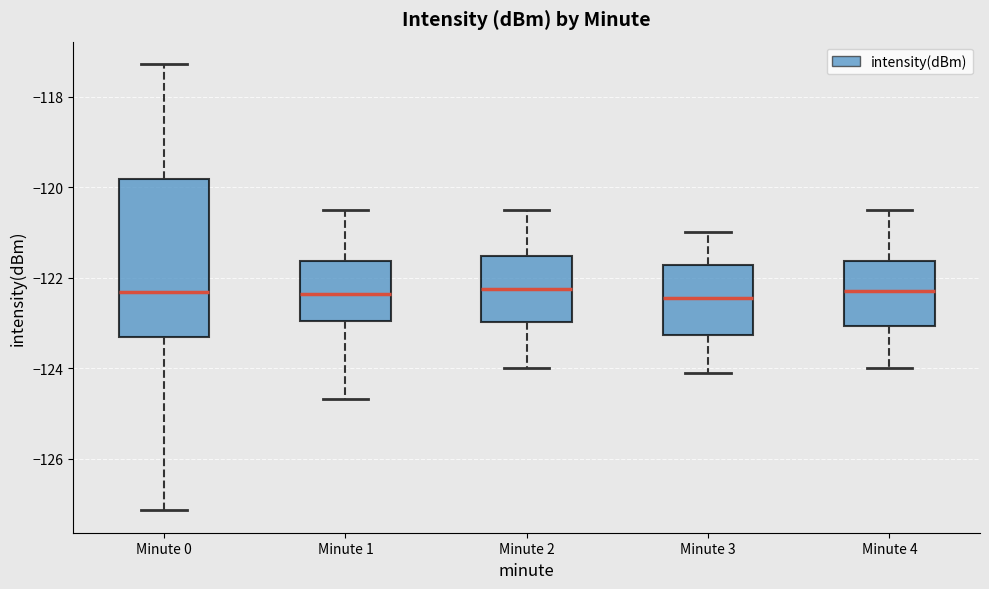

Reading left to right, transcribe this box plot: for each box, give where its median line is, the range the box spans, and where its two whiskers end, as read against the y-axis. The values are not printed on the chart, so give them approximately, as read against the axis.

Minute 0: median -122.4, box -123.4 to -119.8, whiskers -127.2 to -117.2
Minute 1: median -122.4, box -123.0 to -121.6, whiskers -124.6 to -120.4
Minute 2: median -122.2, box -123.0 to -121.6, whiskers -124.0 to -120.4
Minute 3: median -122.4, box -123.2 to -121.8, whiskers -124.0 to -121.0
Minute 4: median -122.2, box -123.0 to -121.6, whiskers -124.0 to -120.4